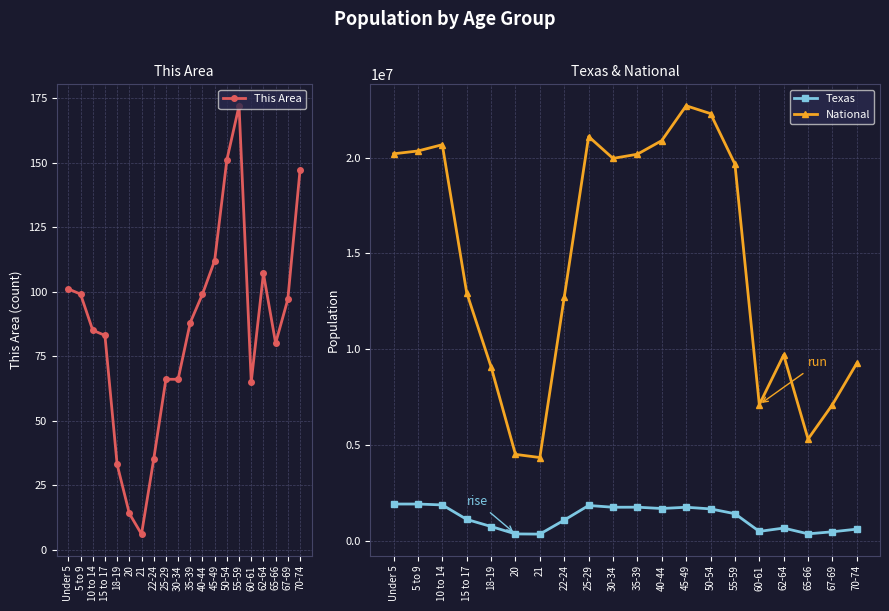

How many values in the National series are below 19664805?

10